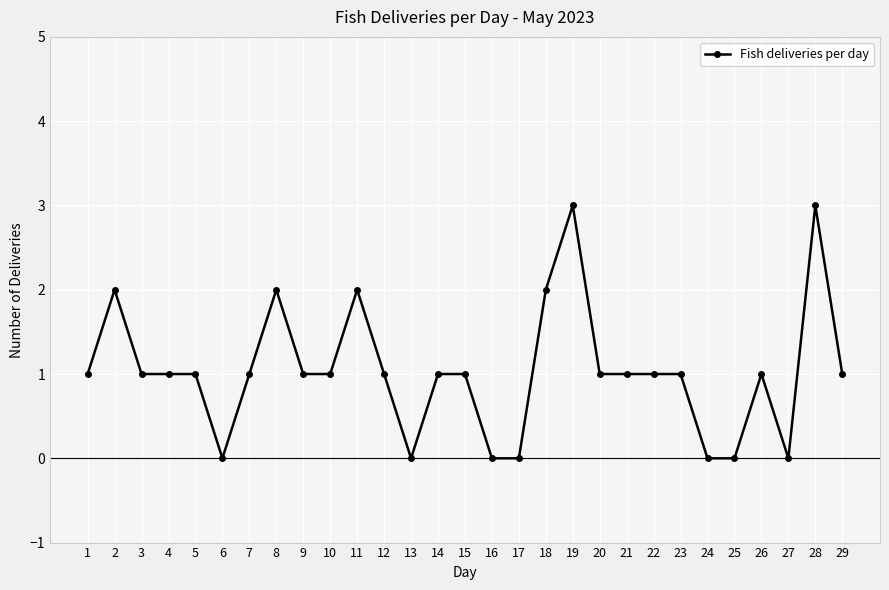

What is the maximum value shown in the chart?

3